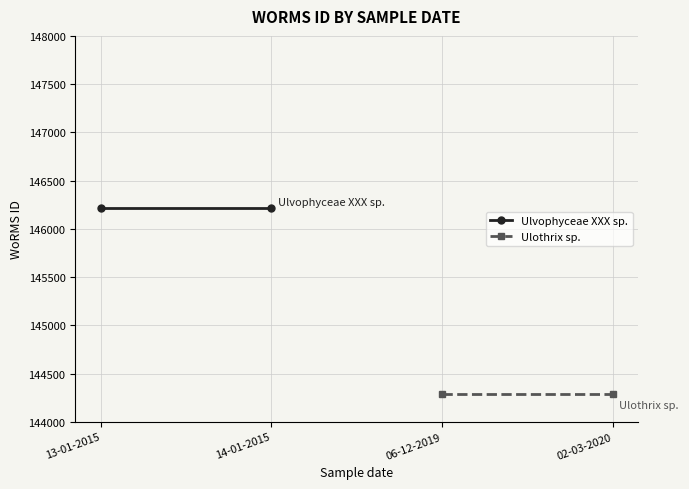

At which category is the sum across all series the highest?

13-01-2015